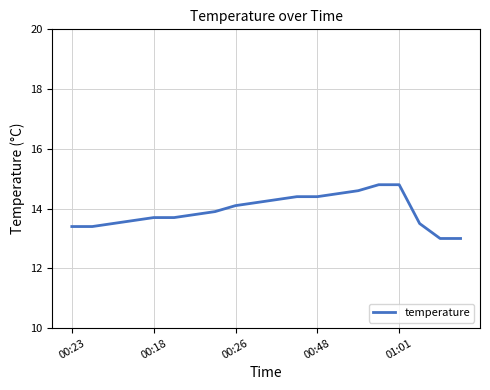

What is the minimum value shown in the chart?

13.0